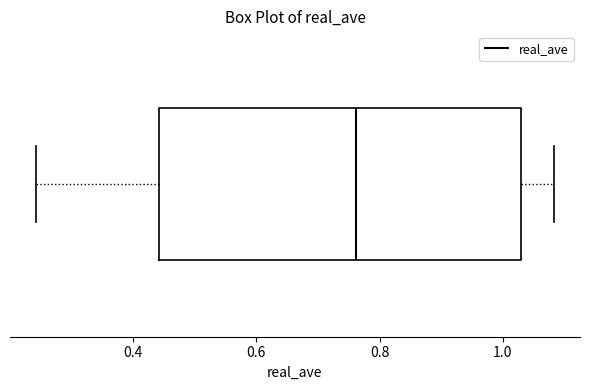

Read this box plot against the x-axis: the position of the median line, the range covered by the box, and the ends of both whiskers. The values are not printed on the chart, so give them approximately, as read against the axis.

median 0.76, box 0.44 to 1.02, whiskers 0.24 to 1.08